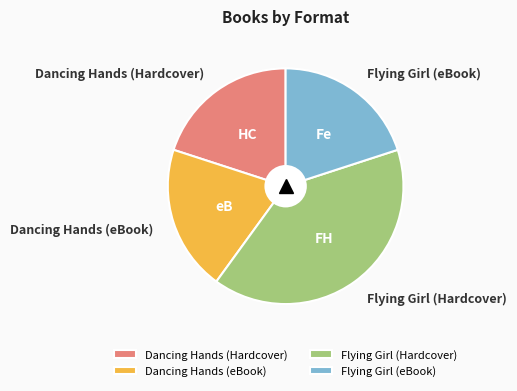

Which slice is the largest?

Flying Girl (Hardcover)